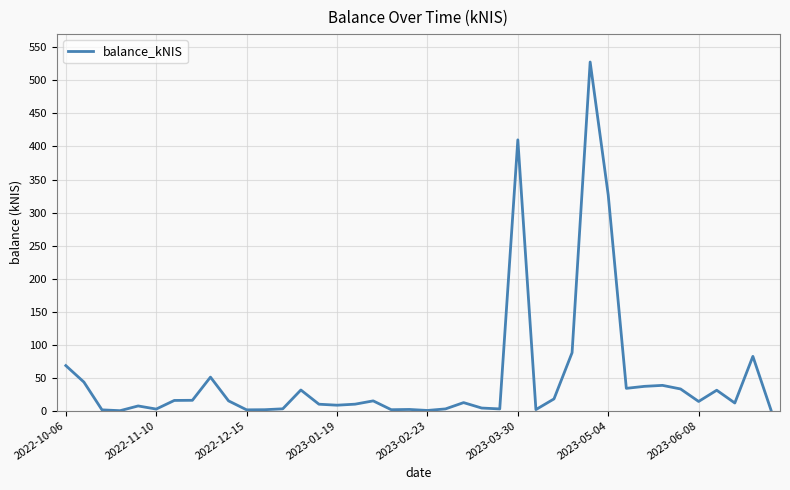

What is the difference between the maximum and minimum values?

527.9